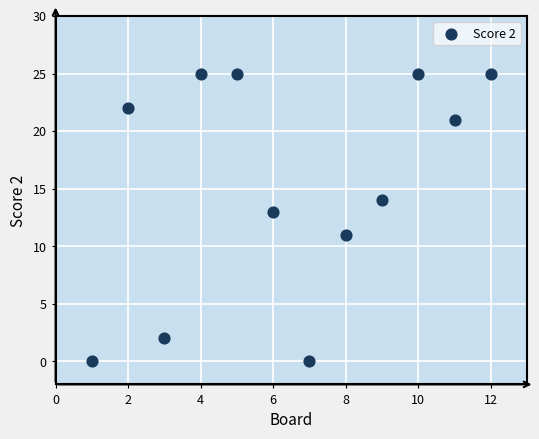

What is the range of X values (max minus min)?

11